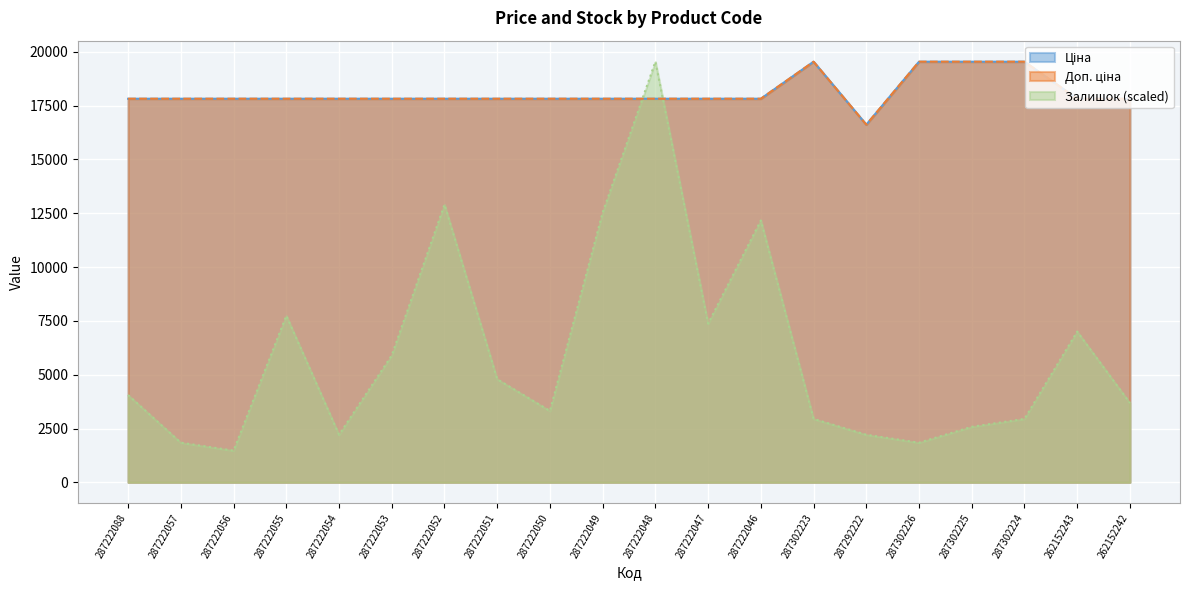

How many lines are shown in the chart?

3